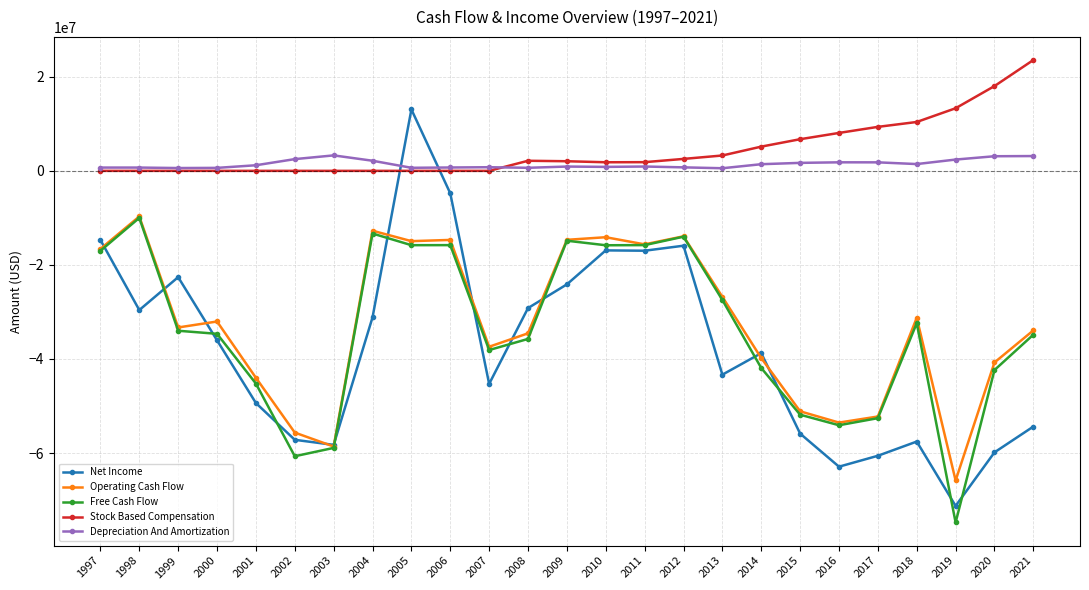

True or false: Stock Based Compensation and Free Cash Flow cross at least once.

False